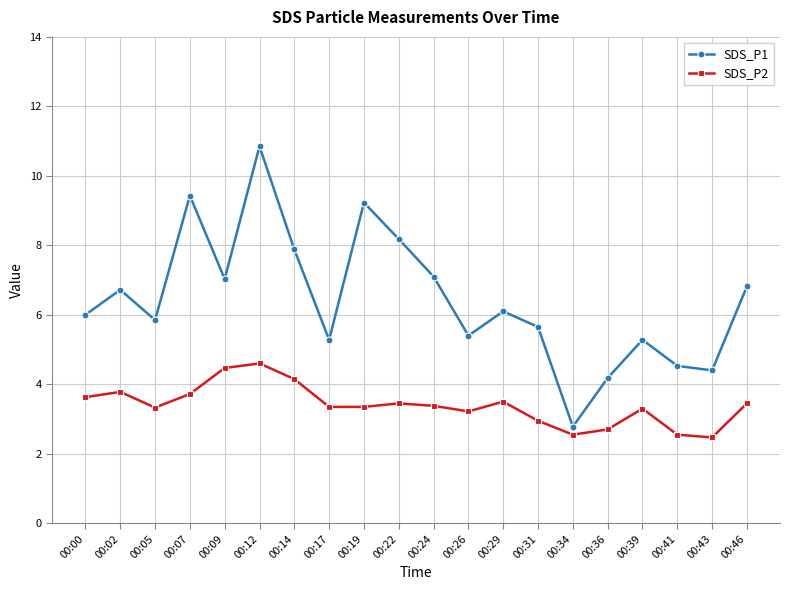

Is the value of SDS_P2 at 00:12 greater than the value of SDS_P1 at 00:36?

Yes